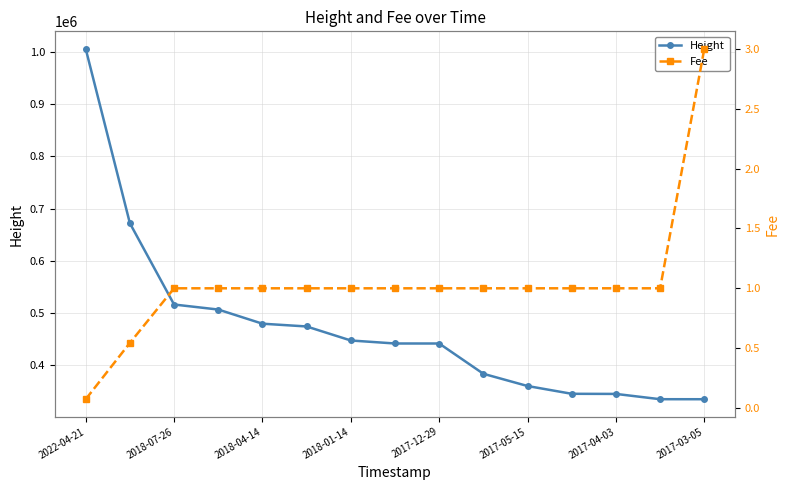

What is the approximate value of Fee at 9?

1.0